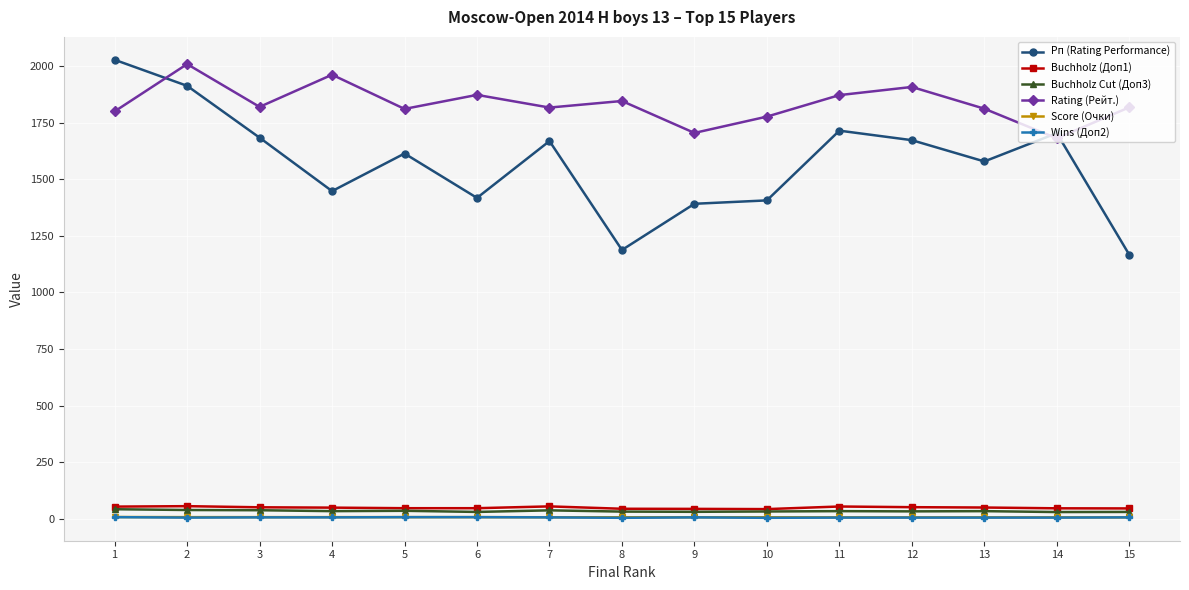

Between 8 and 9, which series saw the biggest shift?

Рп (Rating Performance)